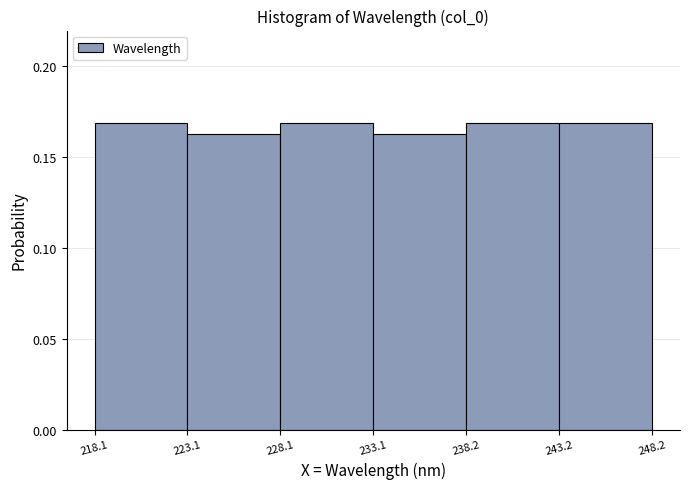

Reading left to right, transcribe this chart: for each bar, give the range it covers on the x-axis and its height. The values are not printed on the chart, so give them approximately, as read against the axis.

218.1 to 223.1: 0.170
223.1 to 228.1: 0.165
228.1 to 233.1: 0.170
233.1 to 238.2: 0.165
238.2 to 243.2: 0.170
243.2 to 248.2: 0.170